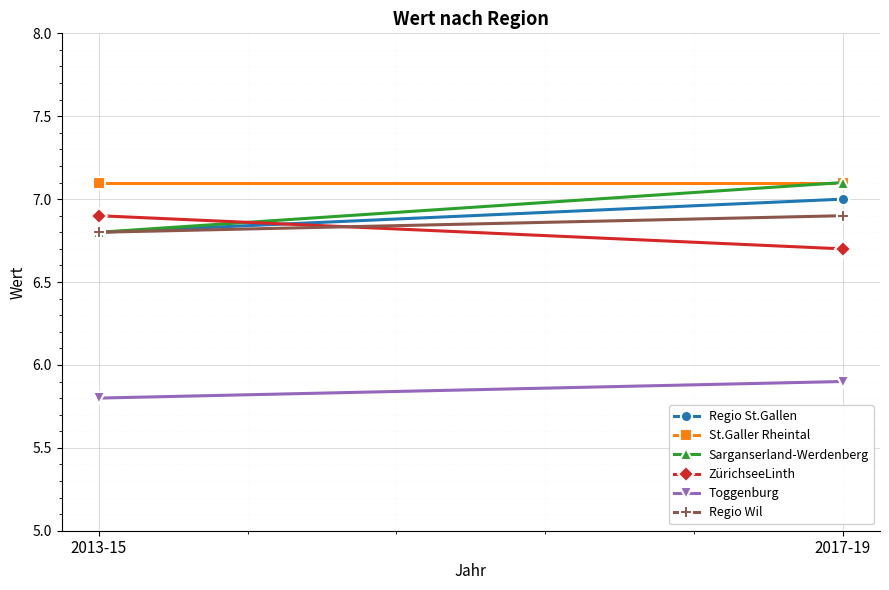

What is the sum of the ZürichseeLinth values at 2017-19 and 2013-15?

13.6